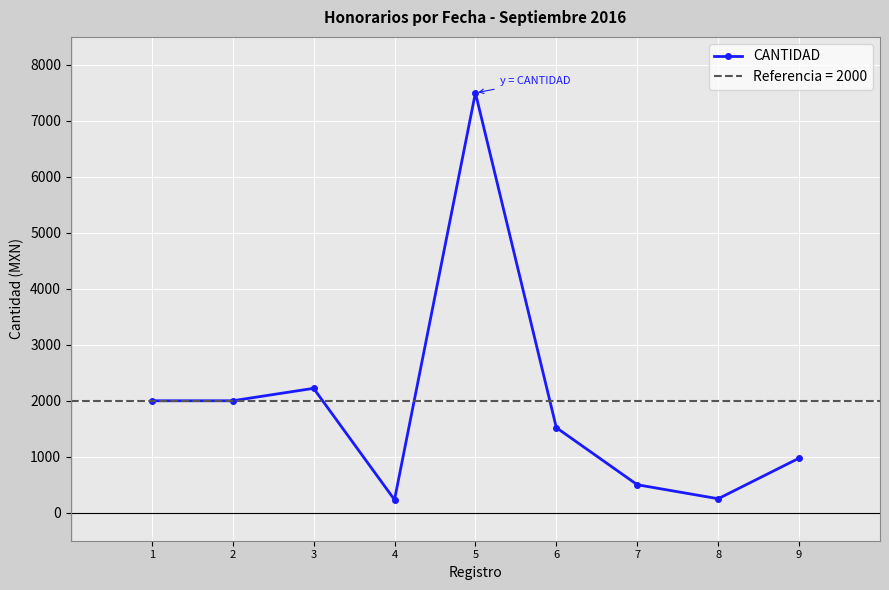

Is it true that the value at 9 is 305.9?

False